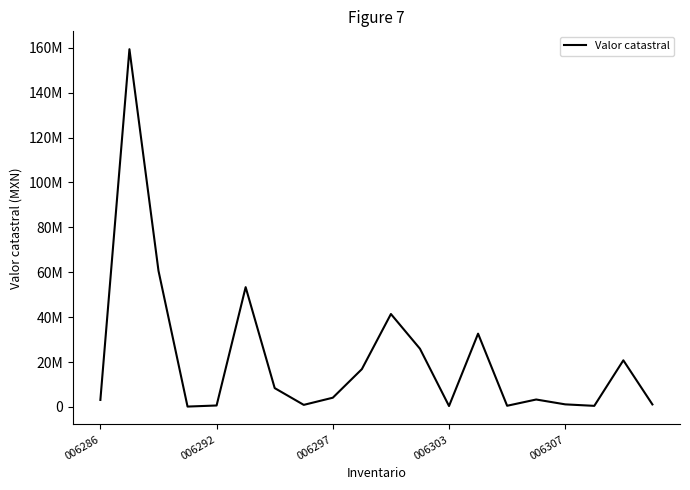

Reading left to right, transcribe all the data shown in this chart.

3106524.0	159400356.2	60662162.4	141673.8	619904.9	53357173.5	8369130.2	895686.1	4087578.4	16822378.4	41390120.3	25909005.6	381876.8	32635285.1	499713.1	3288901.5	1123638.4	459399.7	20753284.8	1097972.3